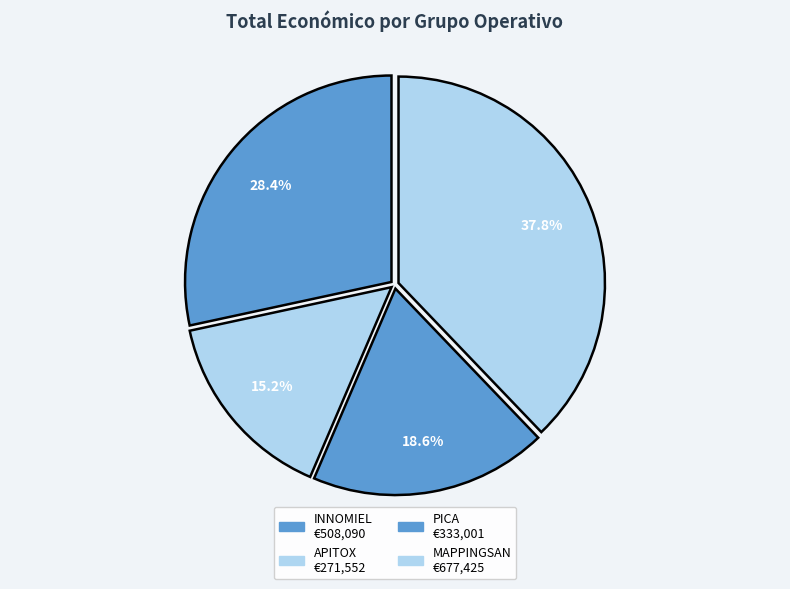

What percentage is the APITOX slice, to the nearest percent?

15%